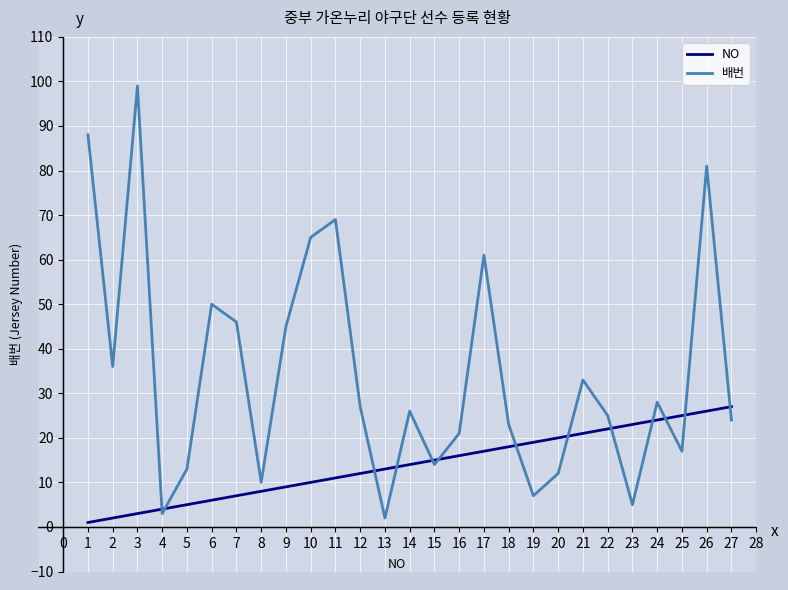

What are all the series names shown in the legend?

NO, 배번